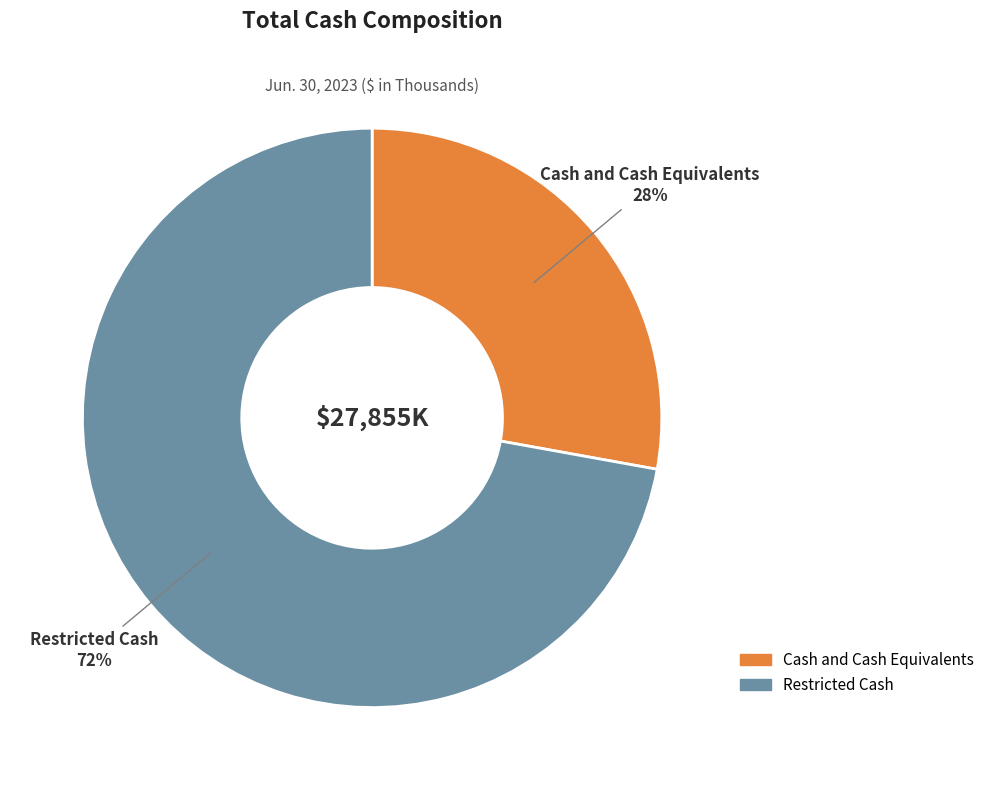

The Cash and Cash Equivalents slice represents 28% of the pie. True or false?

True